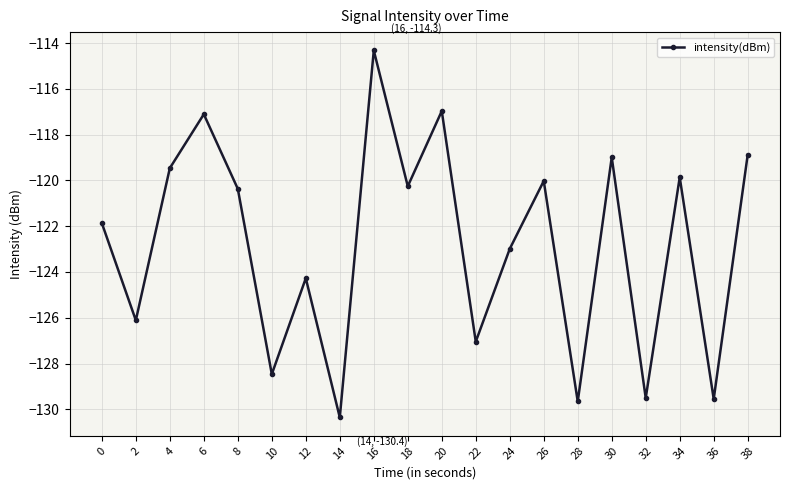

Where is the first local minimum?

2